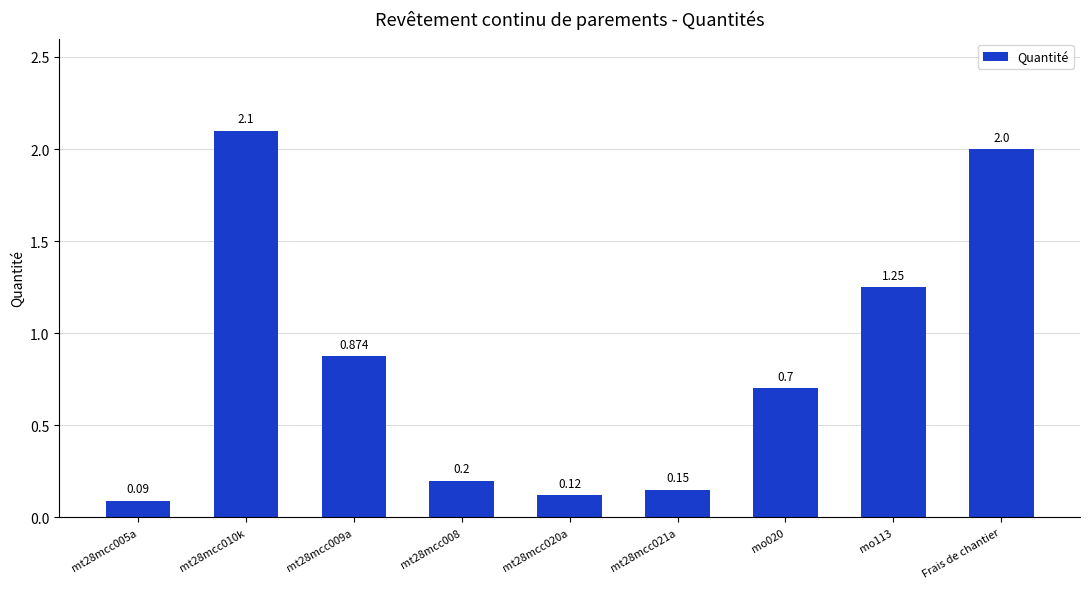

The chart shows a value of 1.9 at mo113. True or false?

False